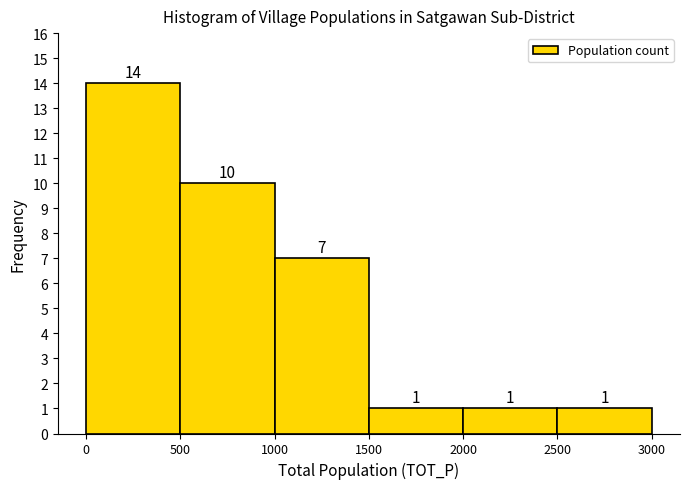

Over which range of the x-axis is the bar tallest?

0 to 500